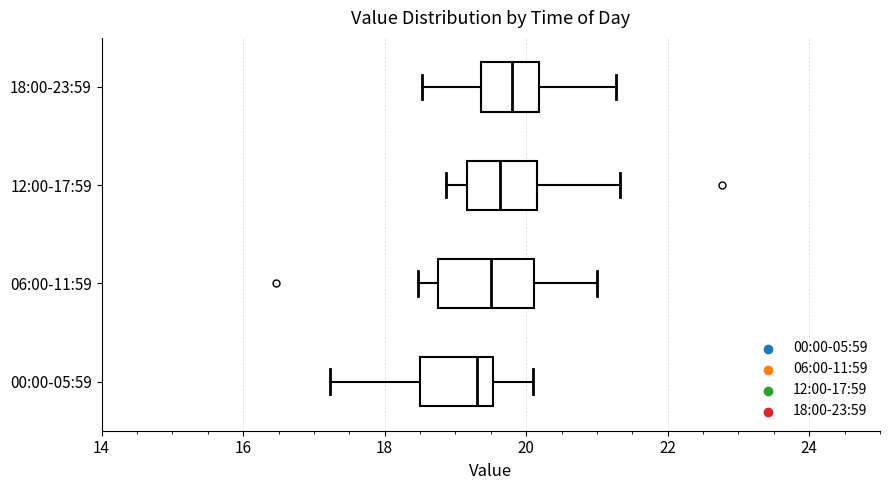

Which box has the furthest to the left median line?

00:00-05:59